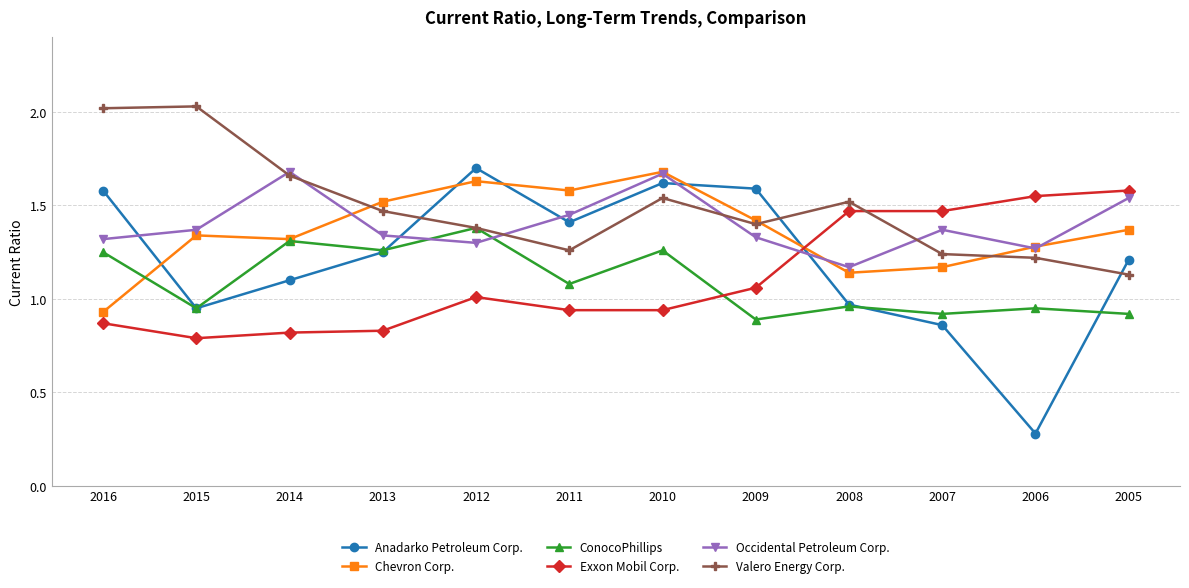

How many lines are shown in the chart?

6